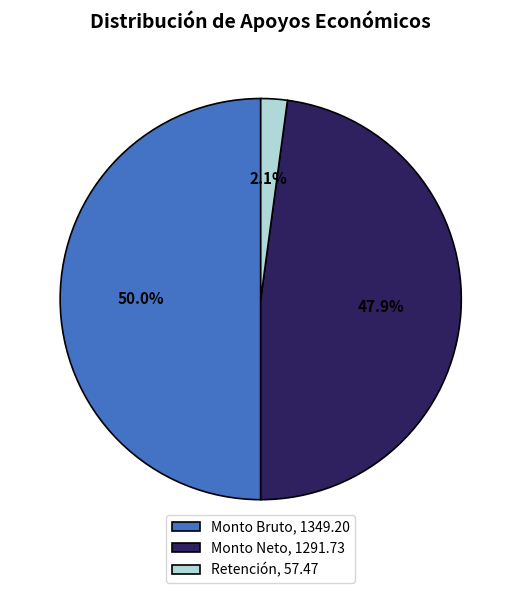

Count the number of slices in the pie.

3